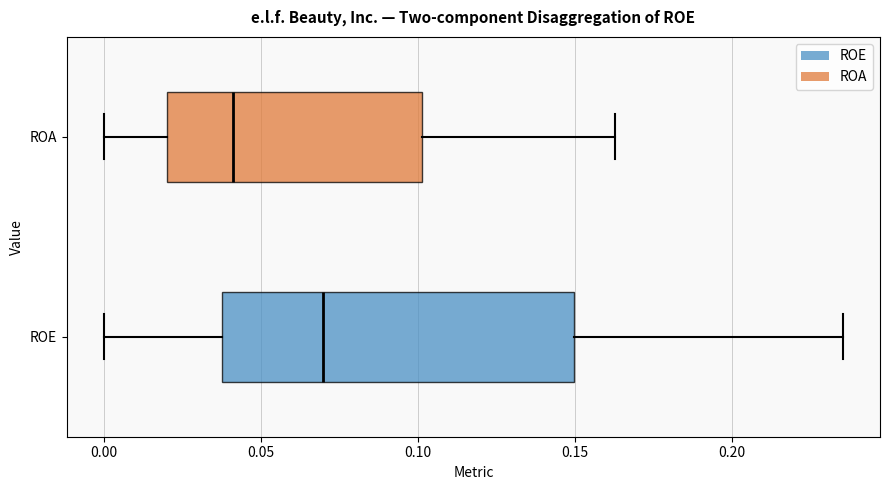

Comparing the boxes themselves (not the whiskers), which one is the widest?

ROE